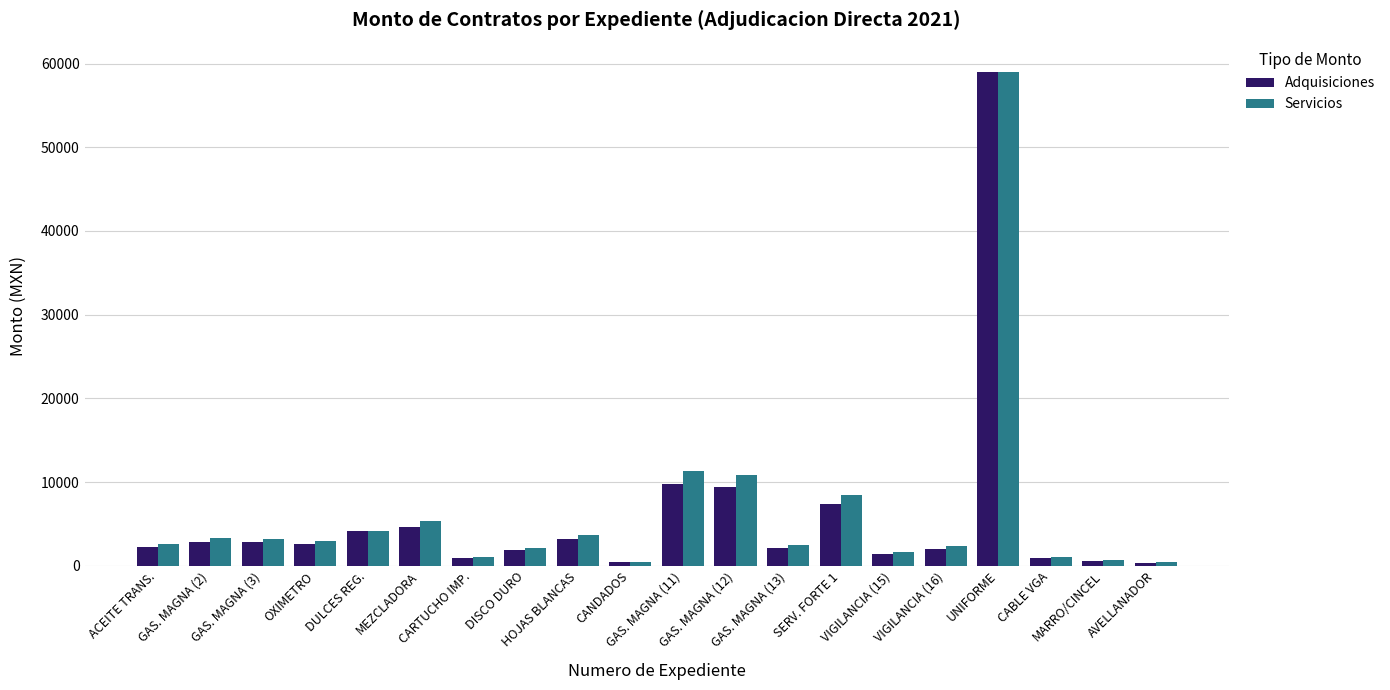

What is the label of the 14th bar from the left?

SERV. FORTE 1